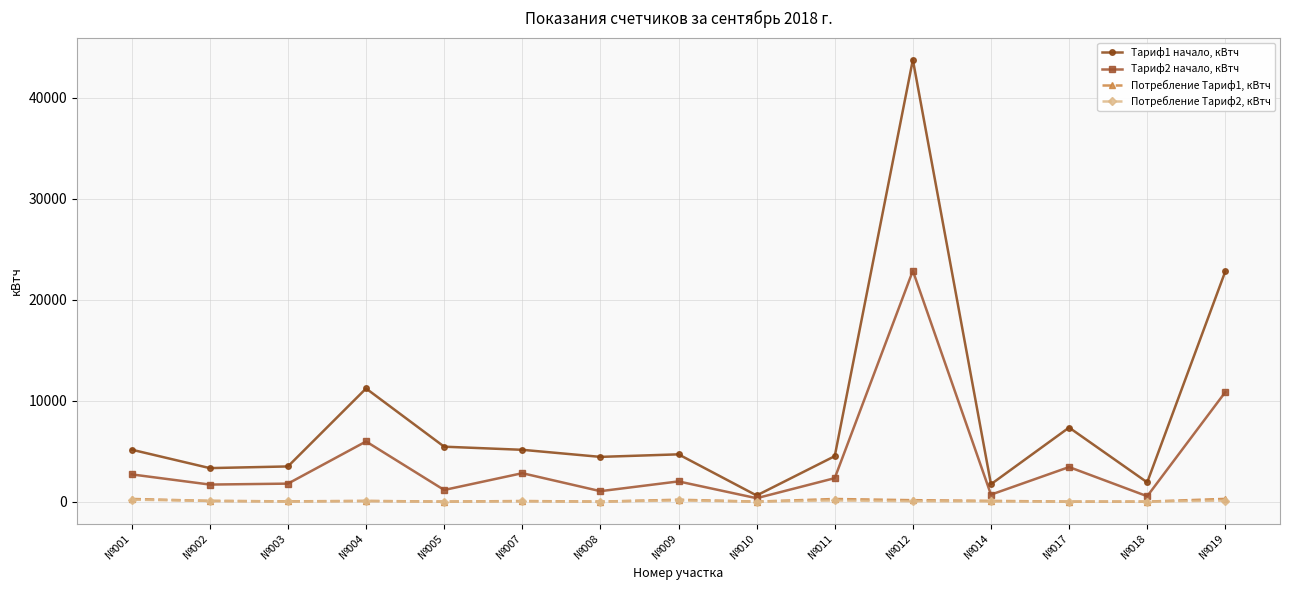

What is the value of the Тариф1 начало, кВтч point at the 3rd from the left?

3483.7